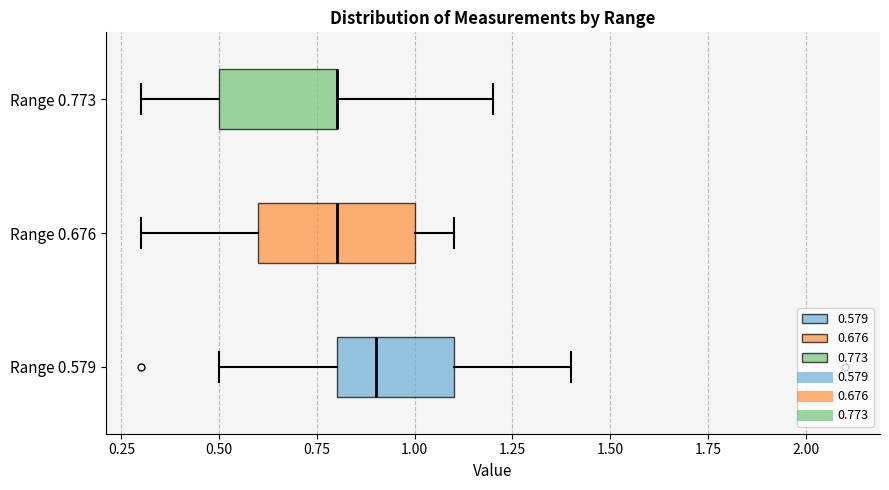

Reading bottom to top, read every box against the x-axis: the position of its median line, the range the box covers, and the ends of its whiskers. The values are not printed on the chart, so give them approximately, as read against the axis.

Range 0.579: median 0.9, box 0.8 to 1.1, whiskers 0.5 to 1.4
Range 0.676: median 0.8, box 0.6 to 1.0, whiskers 0.3 to 1.1
Range 0.773: median 0.8 (drawn on the box's right edge), box 0.5 to 0.8, whiskers 0.3 to 1.2